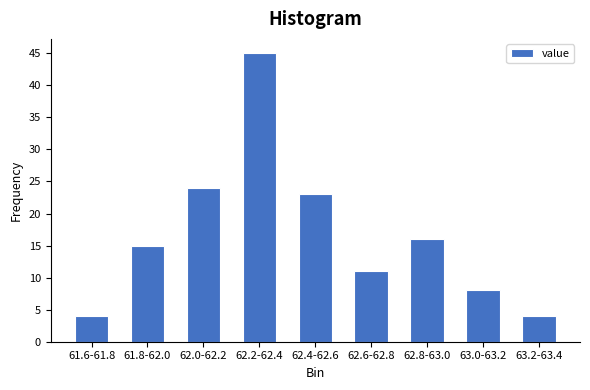

Reading left to right, list all the values displayed in this chart.

61.6-61.8=4	61.8-62.0=15	62.0-62.2=24	62.2-62.4=45	62.4-62.6=23	62.6-62.8=11	62.8-63.0=16	63.0-63.2=8	63.2-63.4=4